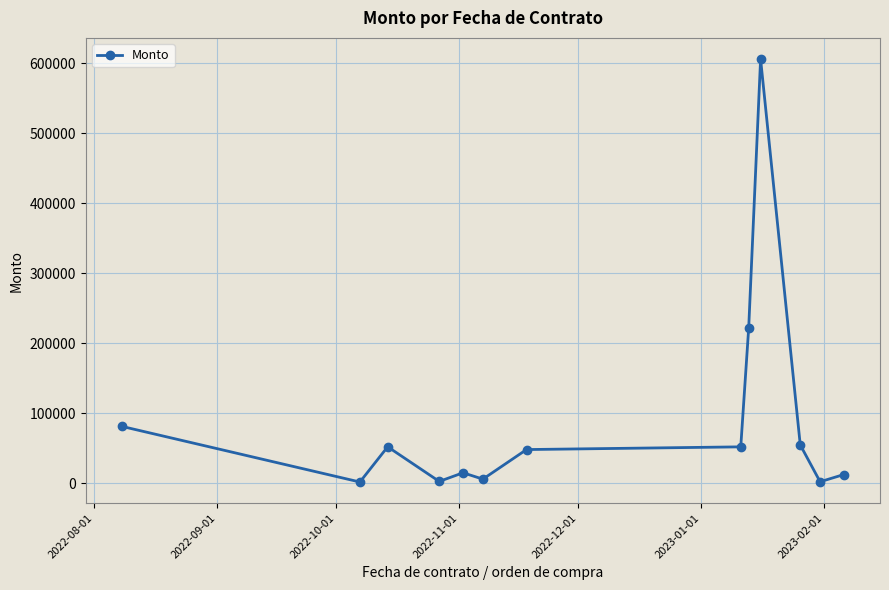

What is the maximum value shown in the chart?

606177.8